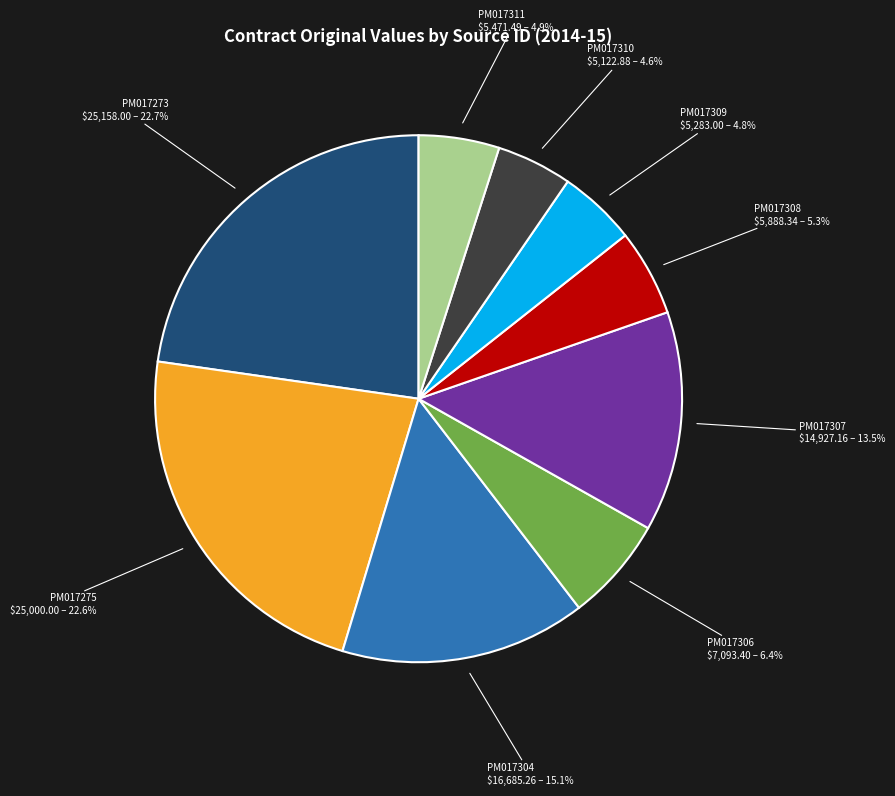

Is PM017310 the majority of the pie?

No